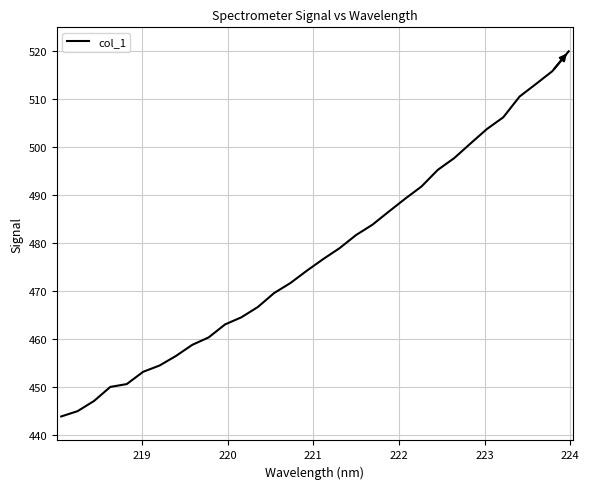

What is the greatest value displayed?

519.9